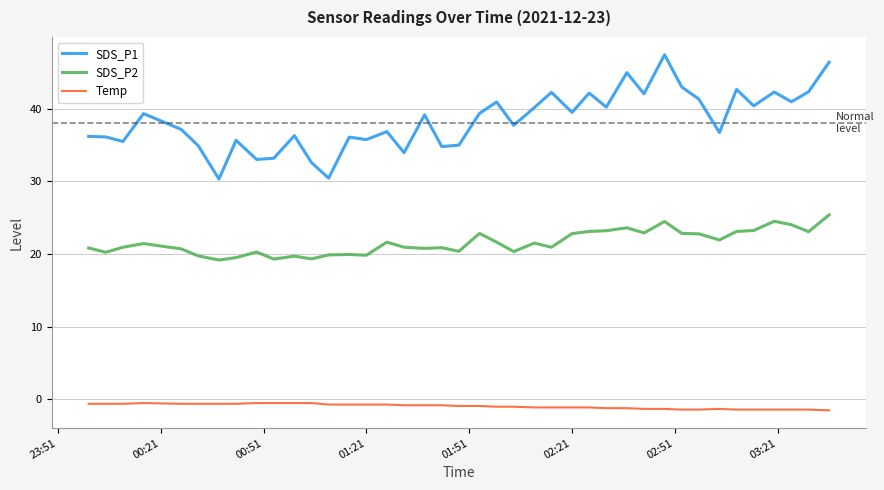

True or false: SDS_P2 and Temp cross at least once.

False